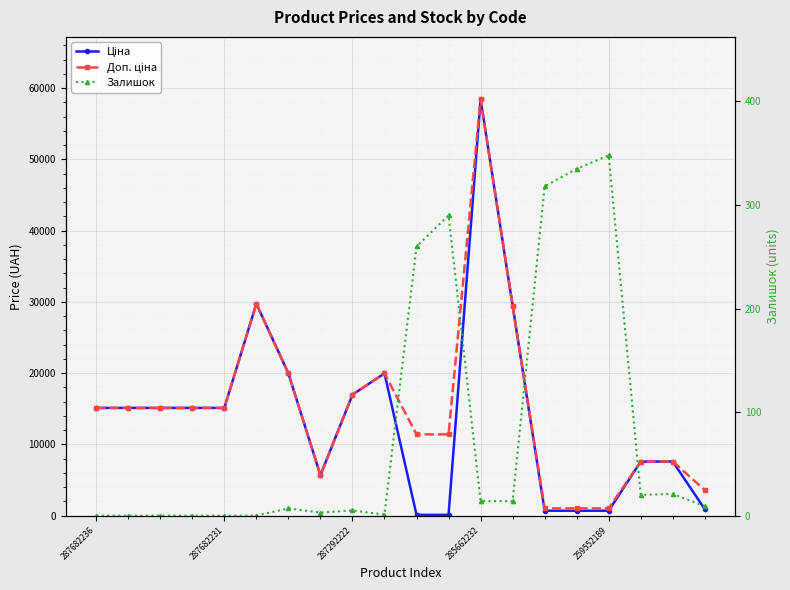

Reading left to right, extract all data points from this chart.

Ціна: 15120.0	15120.0	15120.0	15120.0	15120.0	29747.2	19964.2	5673.8	16976.3	19964.2	114.1	114.1	58426.5	29491.5	693.7	693.7	693.7	7596.5	7596.5	895.9
Доп. ціна: 15120.0	15120.0	15120.0	15120.0	15120.0	29747.2	19964.2	5673.8	16976.3	19964.2	11410.0	11410.0	58426.5	29491.5	1024.6	1024.6	1024.6	7596.5	7596.5	3583.6
Залишок: 0.0	0.0	0.0	0.0	0.0	0.0	7.0	3.0	5.0	1.0	260.0	290.0	14.0	14.0	318.0	335.0	348.0	20.0	21.0	9.0